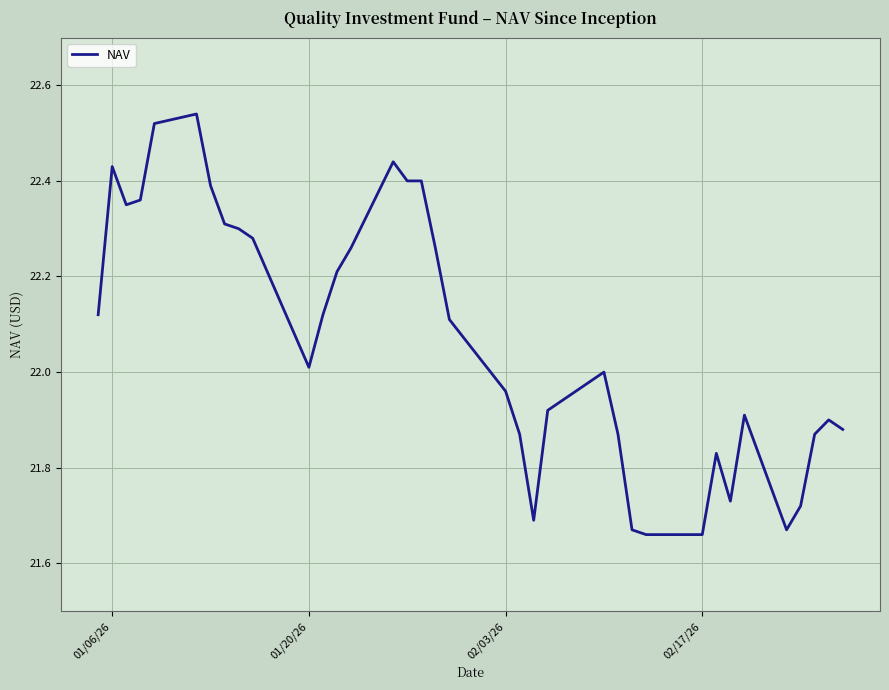

Between 02/17/26 and 01/06/26, which is larger?

01/06/26